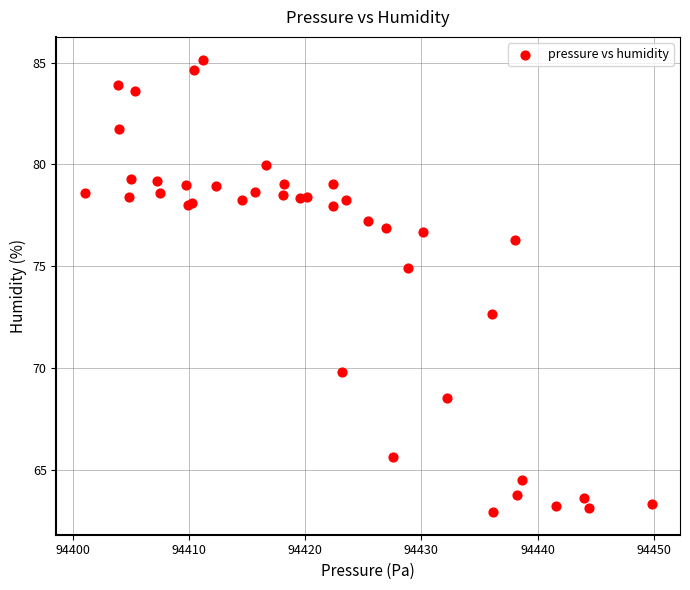

What Y value in the scatter plot is closest to 74?

74.9